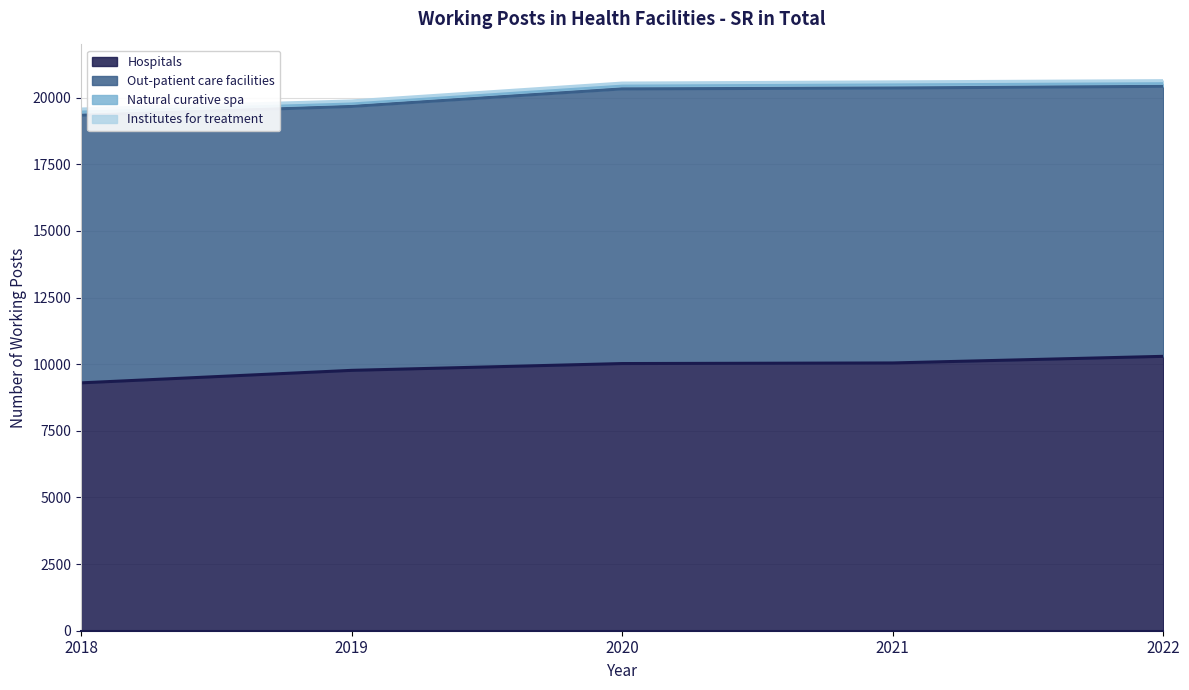

The Natural curative spa series shows 203.3 at 2022. True or false?

False